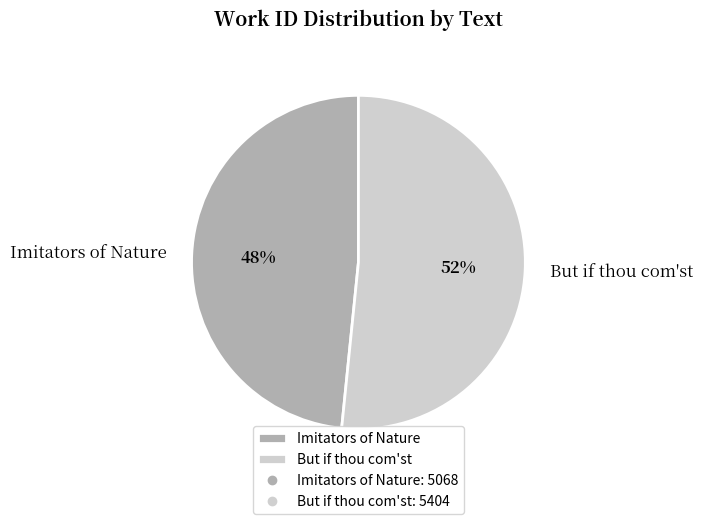

How many slices are in this pie chart?

2